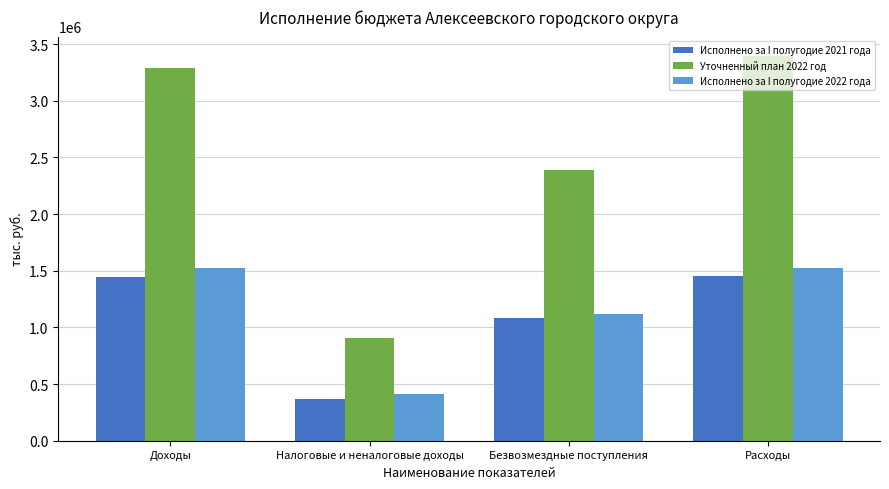

Does the chart contain any negative values?

No